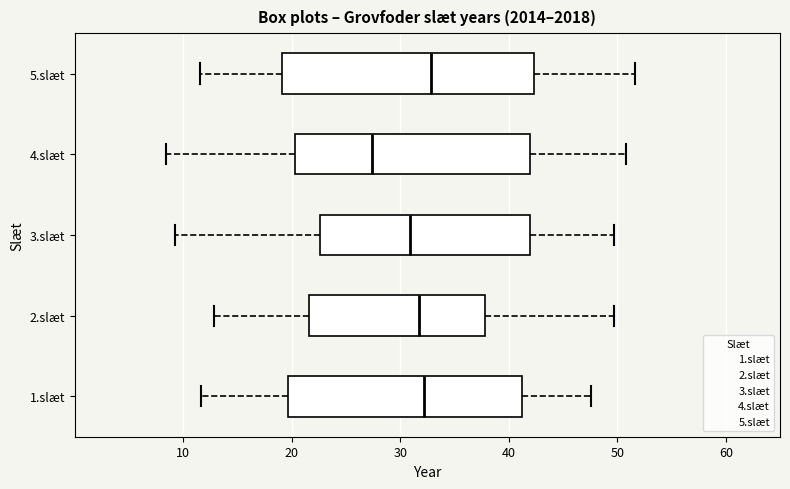

Reading bottom to top, transcribe this box plot: for each box, give where its median line is, the range the box spans, and where its two whiskers end, as read against the x-axis. The values are not printed on the chart, so give them approximately, as read against the axis.

1.slæt: median 32, box 20 to 41, whiskers 12 to 48
2.slæt: median 32, box 22 to 38, whiskers 13 to 50
3.slæt: median 31, box 23 to 42, whiskers 9 to 50
4.slæt: median 27, box 20 to 42, whiskers 8 to 51
5.slæt: median 33, box 19 to 42, whiskers 12 to 52